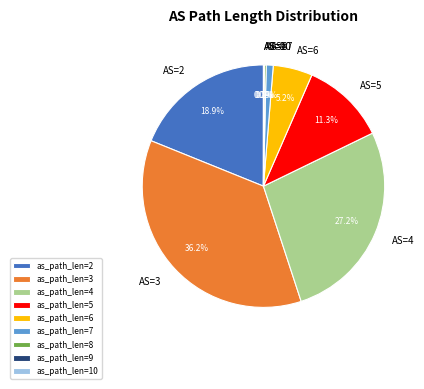

Combined, do as_path_len=3 and as_path_len=6 account for over 50%?

No